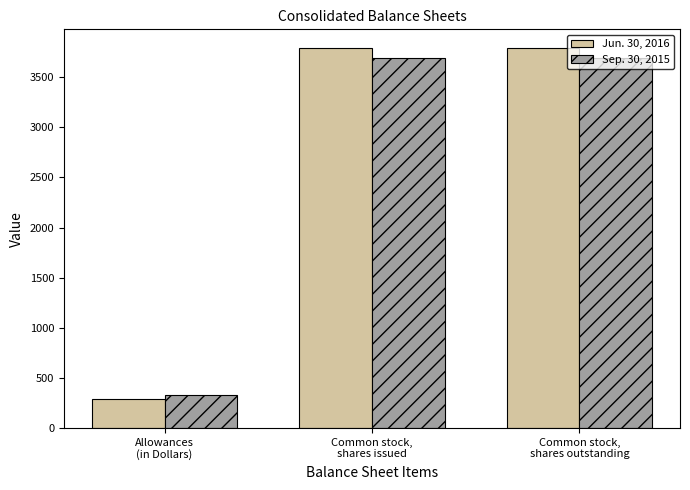

How many Jun. 30, 2016 values are between 289 and 3788?

3